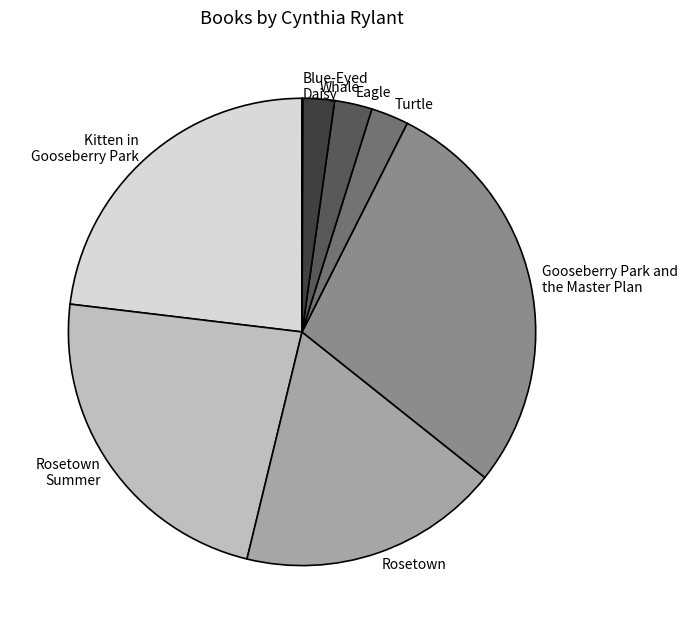

The Rosetown slice represents 7% of the pie. True or false?

False